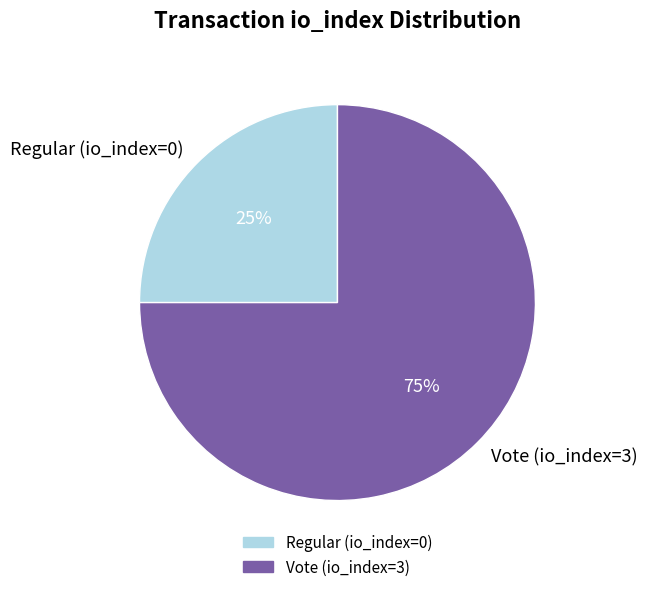

Rank the categories by value from highest to lowest.

Vote (io_index=3), Regular (io_index=0)